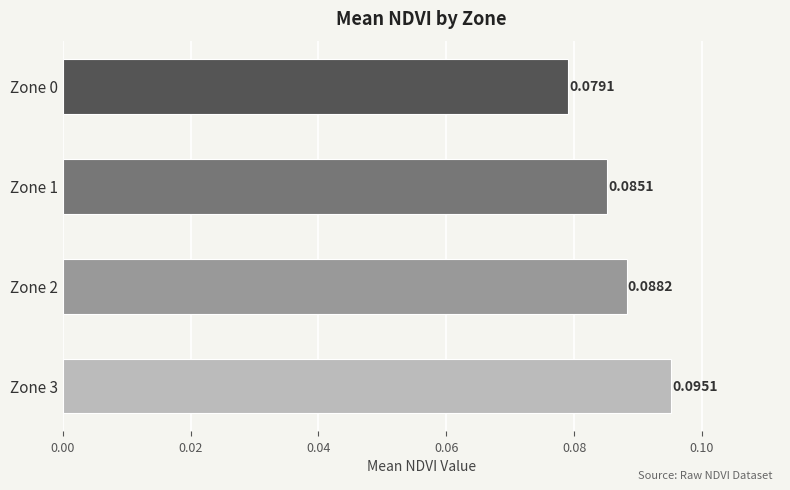

Between Zone 2 and Zone 0, which is larger?

Zone 2